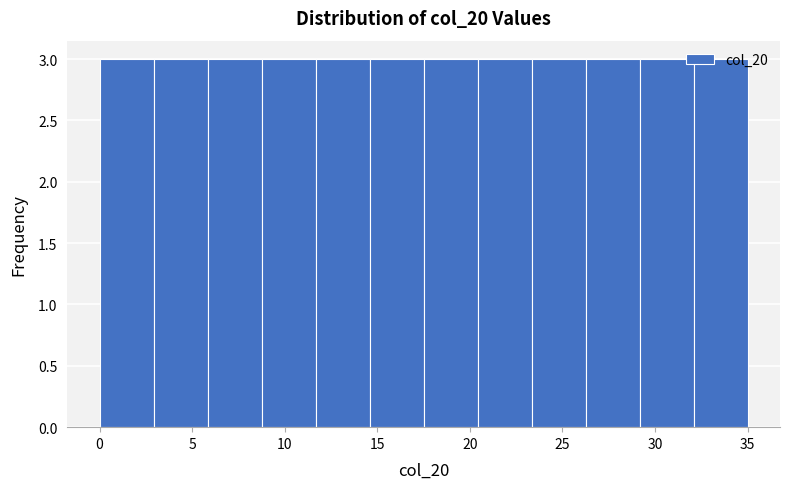

Reading left to right, transcribe this chart: for each bar, give the range it covers on the x-axis and its height. Neither the bar edges nor the heights are printed on the chart, so give them approximately, as read against the axes.

0.0 to 3.0: 3
3.0 to 6.0: 3
6.0 to 9.0: 3
9.0 to 11.5: 3
11.5 to 14.5: 3
14.5 to 17.5: 3
17.5 to 20.5: 3
20.5 to 23.5: 3
23.5 to 26.5: 3
26.5 to 29.0: 3
29.0 to 32.0: 3
32.0 to 35.0: 3